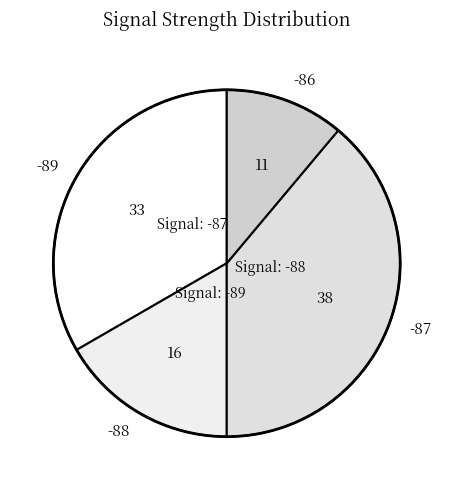

True or false: -89 accounts for 33% of the total.

True